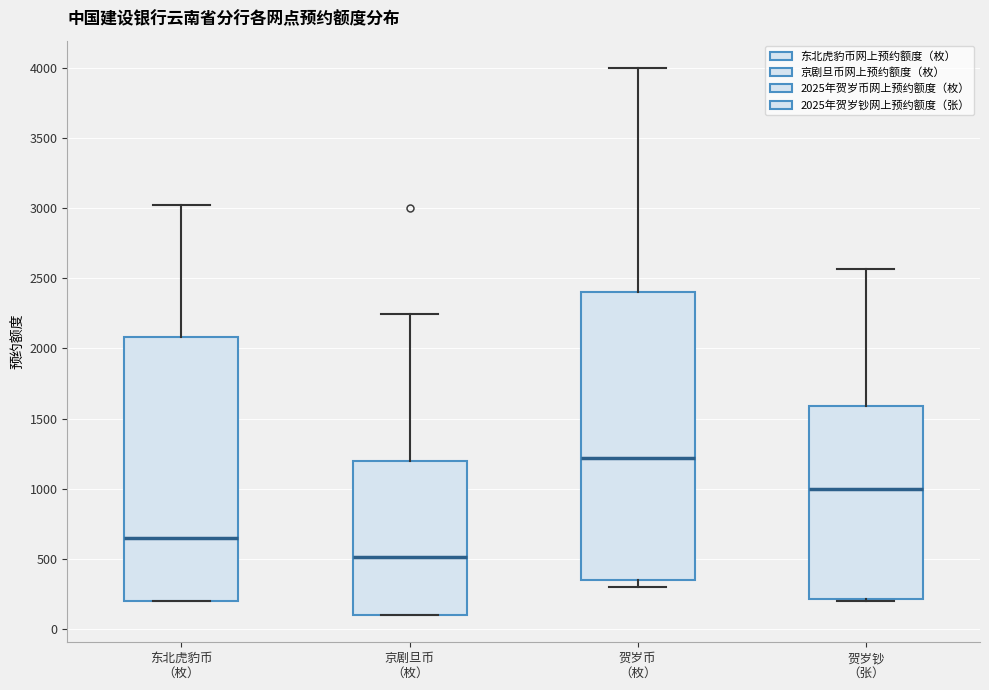

Which box has the lowest median line?

京剧旦币 （枚）